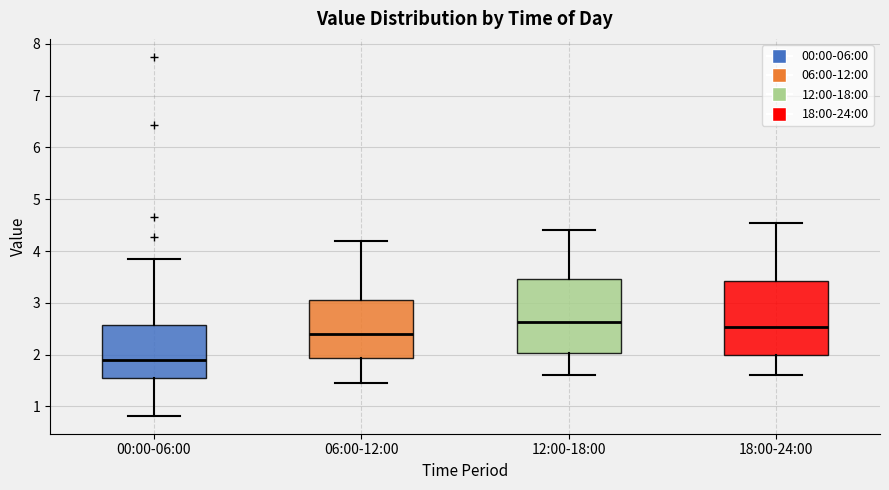

Which box has the highest median line?

12:00-18:00